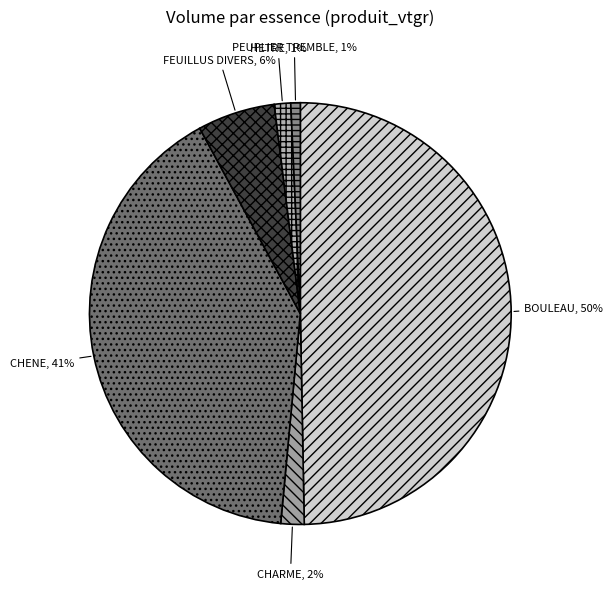

Is it true that FEUILLUS DIVERS is 18% of the pie?

False